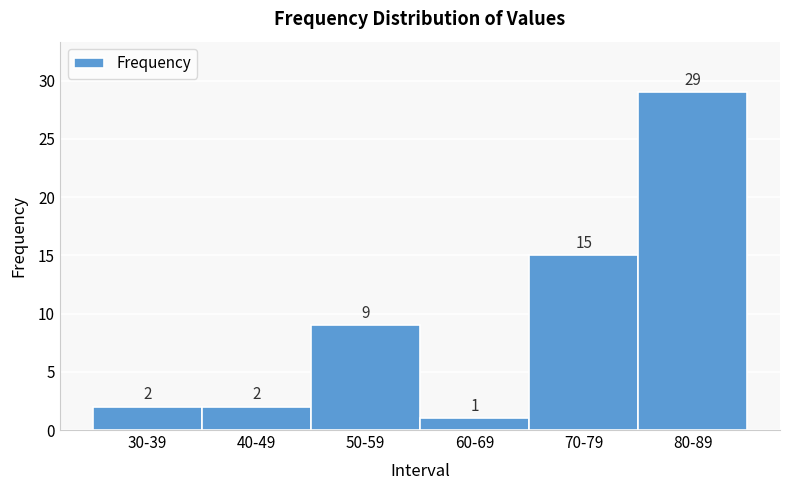

Reading left to right, list all the values displayed in this chart.

2	2	9	1	15	29